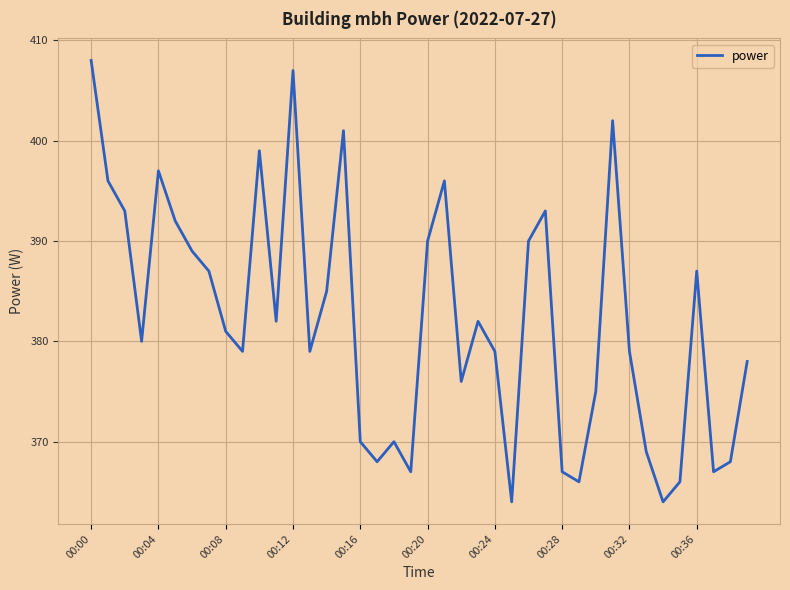

What is the greatest value displayed?

408